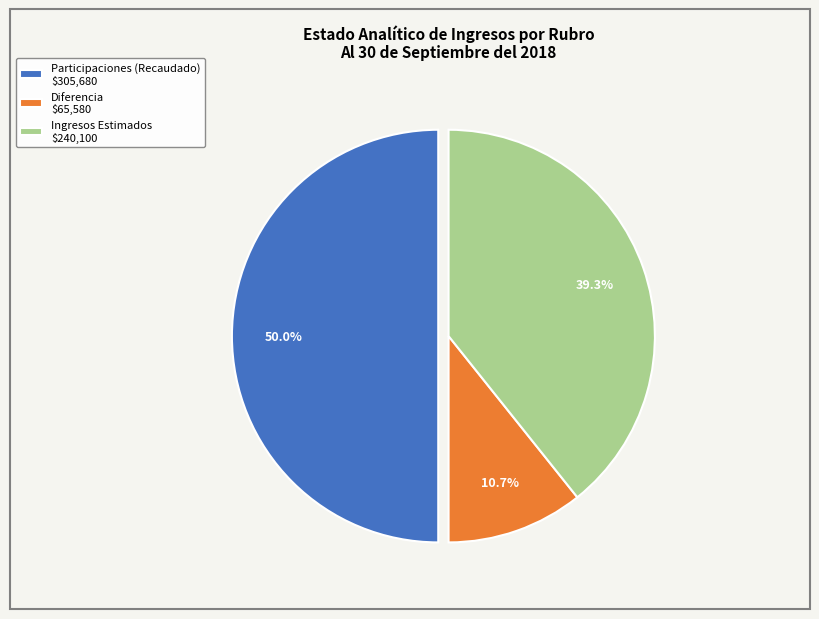

How many segments does this pie chart have?

3